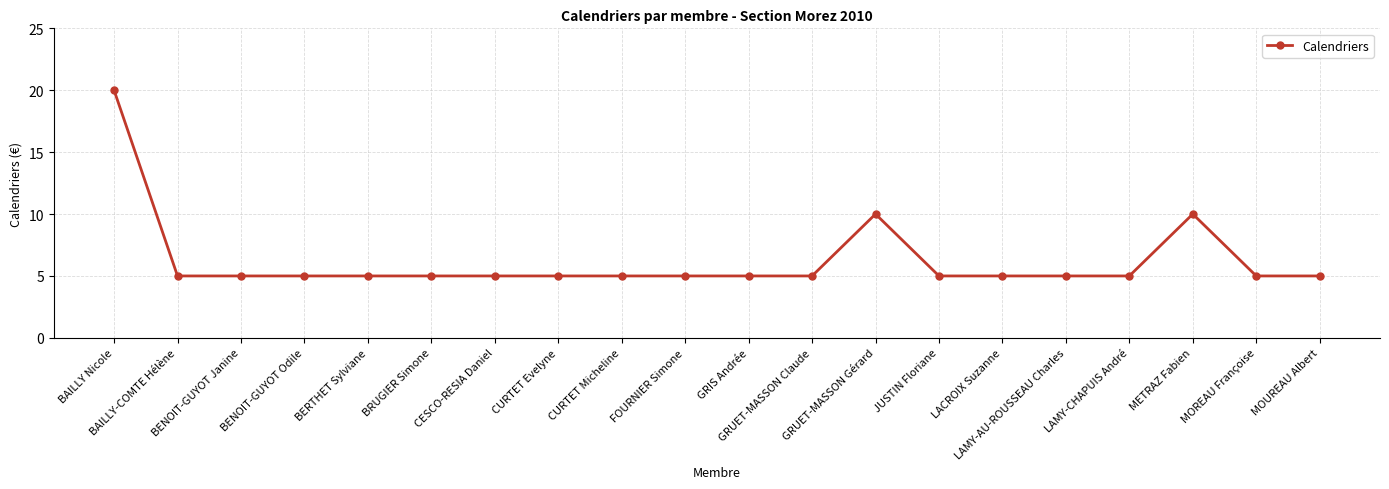

Is it true that the value at METRAZ Fabien is 14?

False